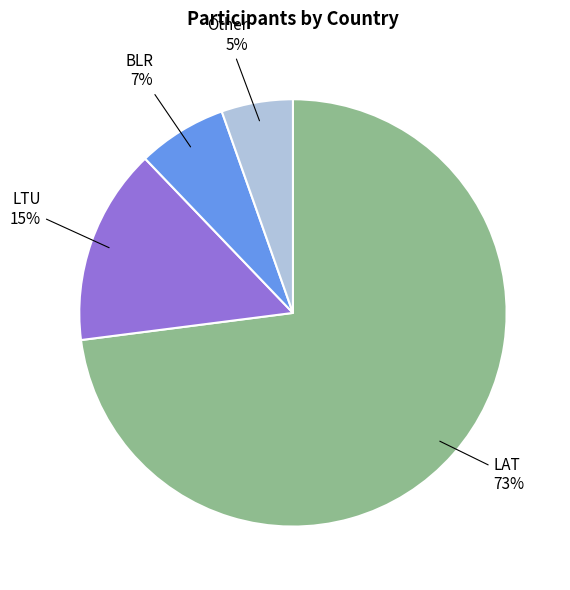

To the nearest percent, what is the average slice percentage?

25%